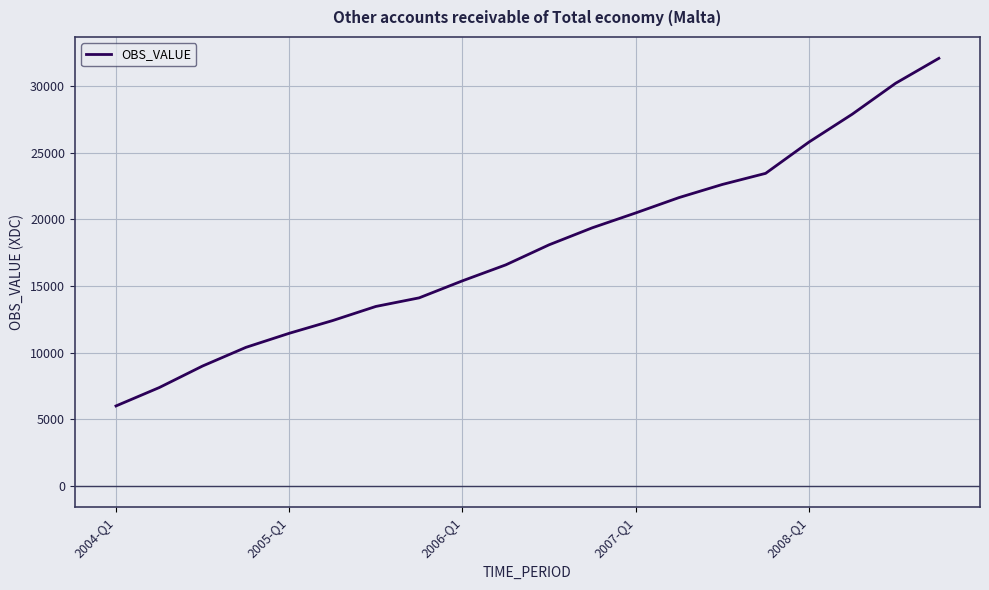

What is the minimum value shown in the chart?

5994.0